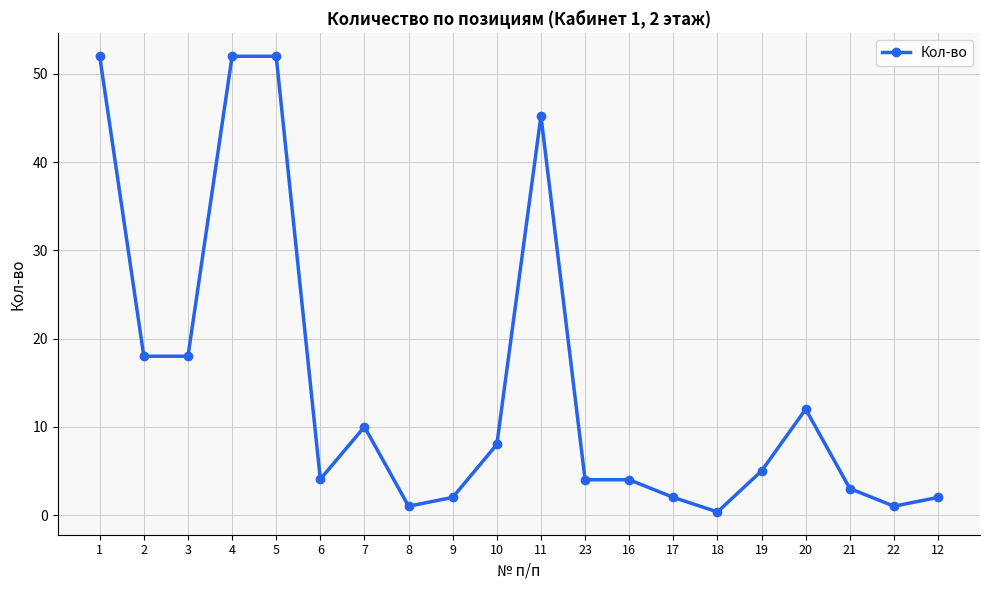

Between 9 and 19, which is larger?

19